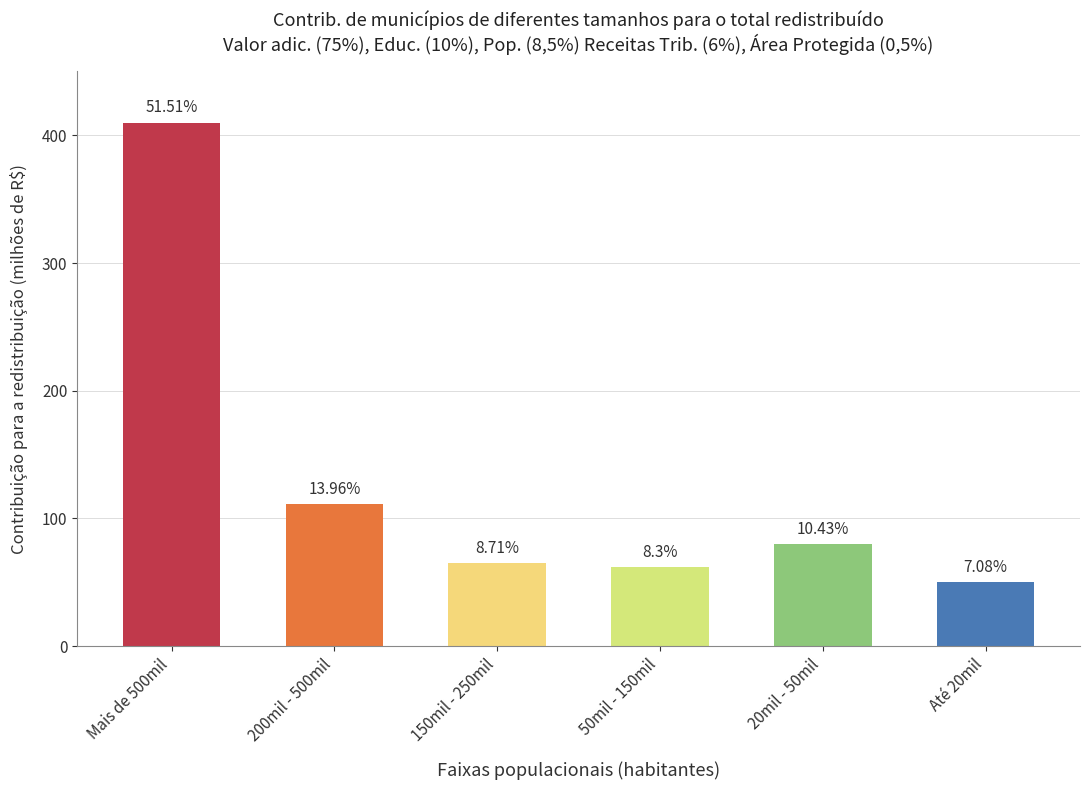

The chart shows a value of 199 at Mais de 500mil. True or false?

False